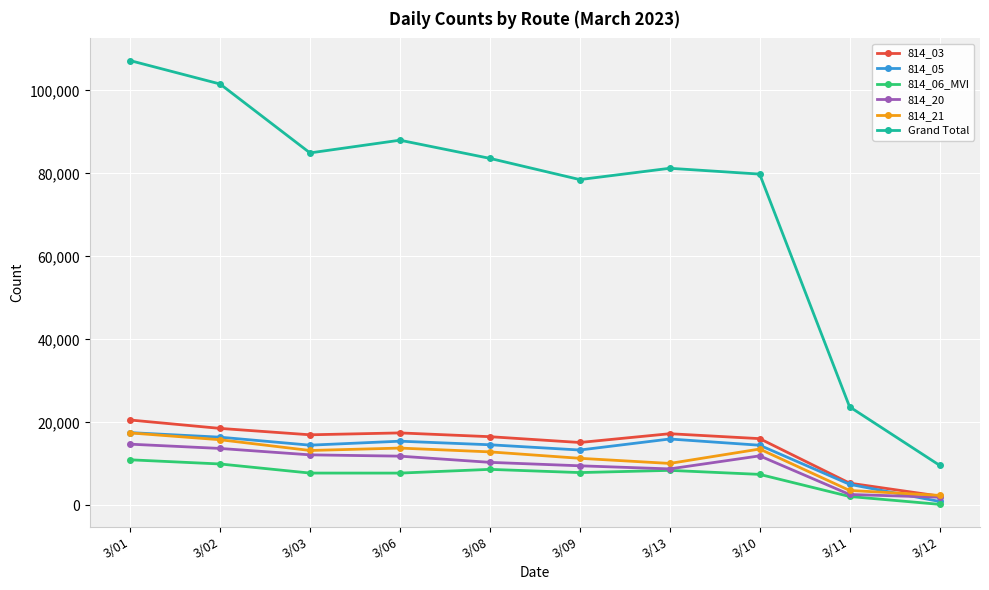

Which series has the largest total across all categories?

Grand Total